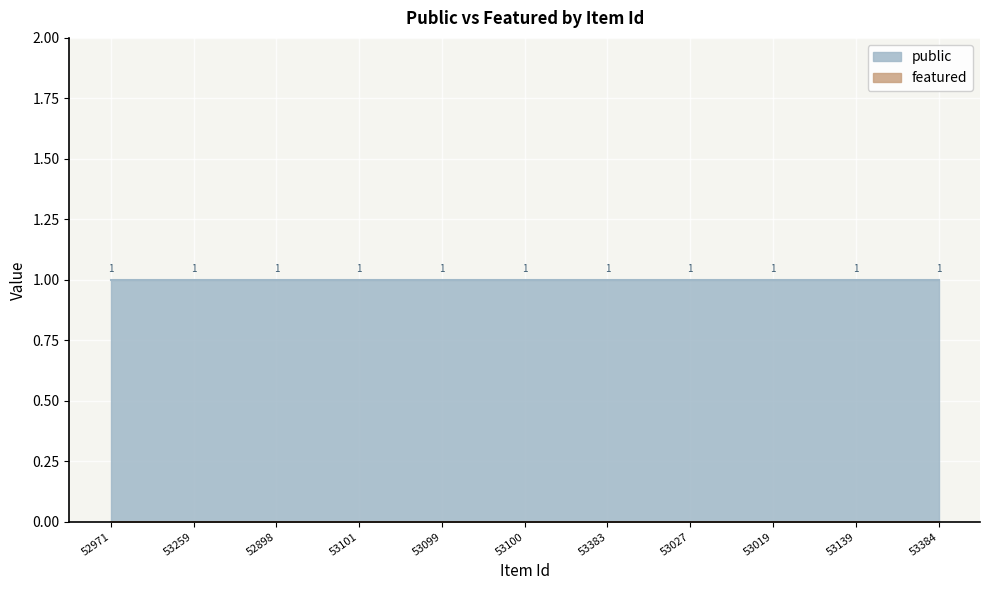

Which category has the lowest value in the featured series?

52971